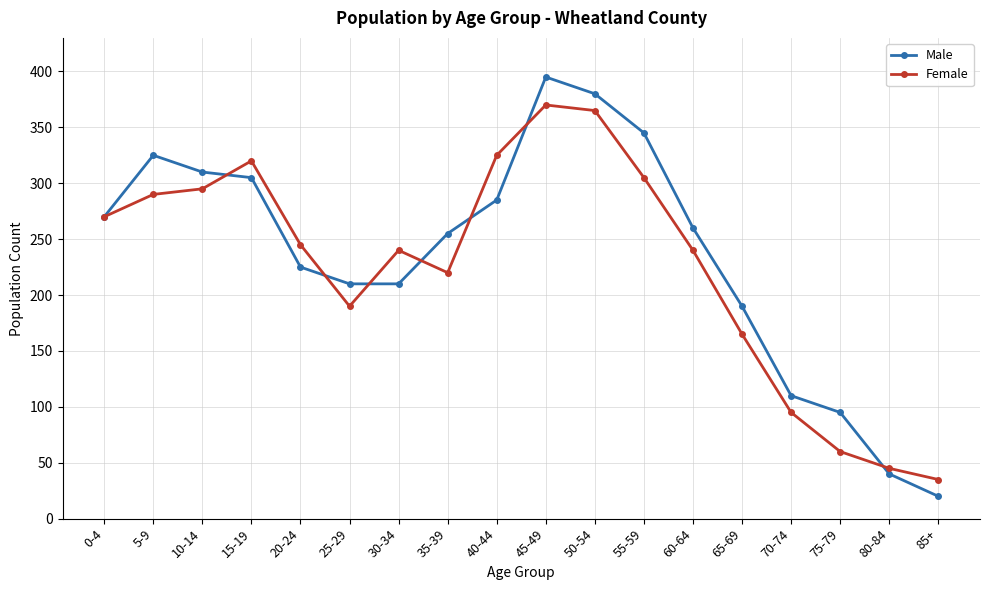

What is the label of the 8th point from the right?

50-54